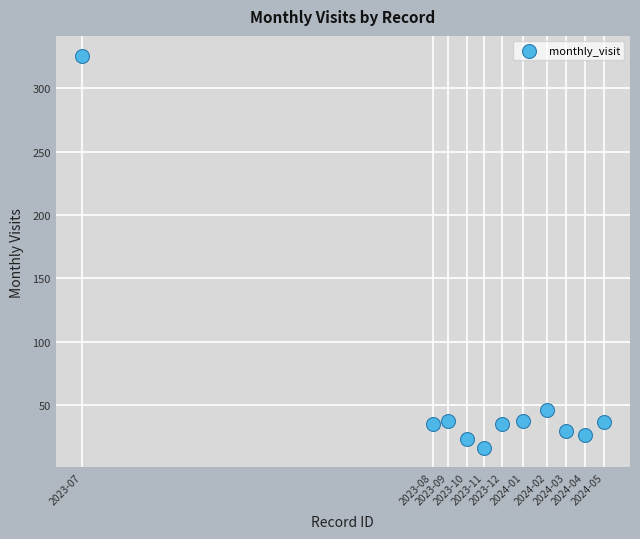

What is the range of Y values (max minus min)?

310